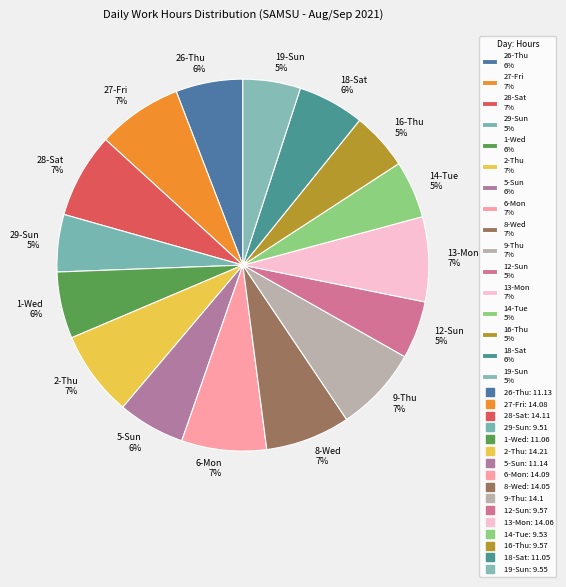

True or false: 27-Fri accounts for 17% of the total.

False